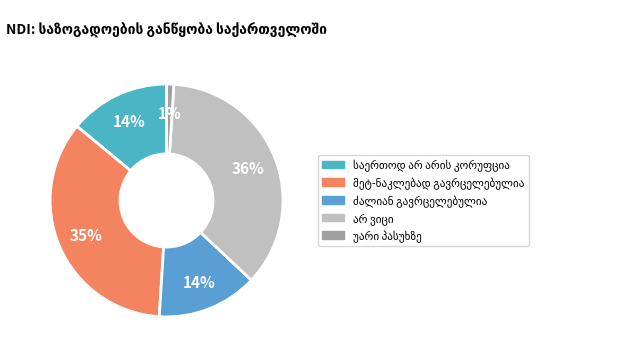

To the nearest percent, what percentage of the pie is არ ვიცი?

36%